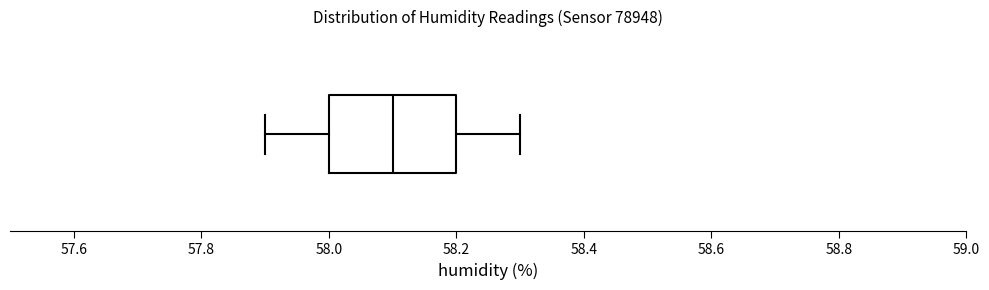

Where is the right edge of the box on the x-axis? The values are not printed on the chart, so give them approximately, as read against the axis.

58.2